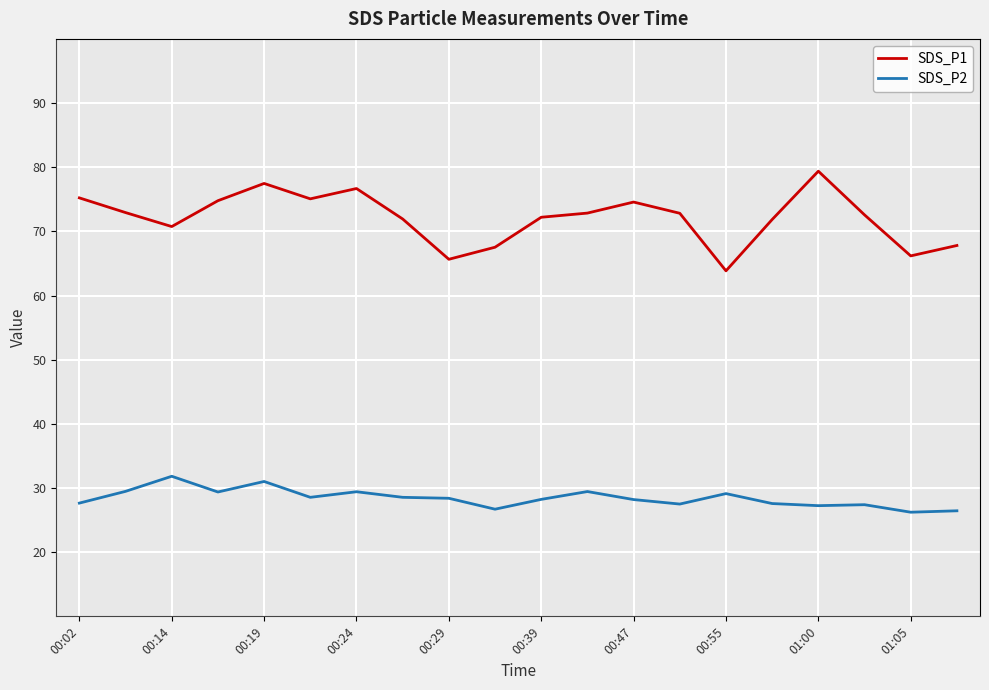

True or false: SDS_P2 and SDS_P1 cross at least once.

False